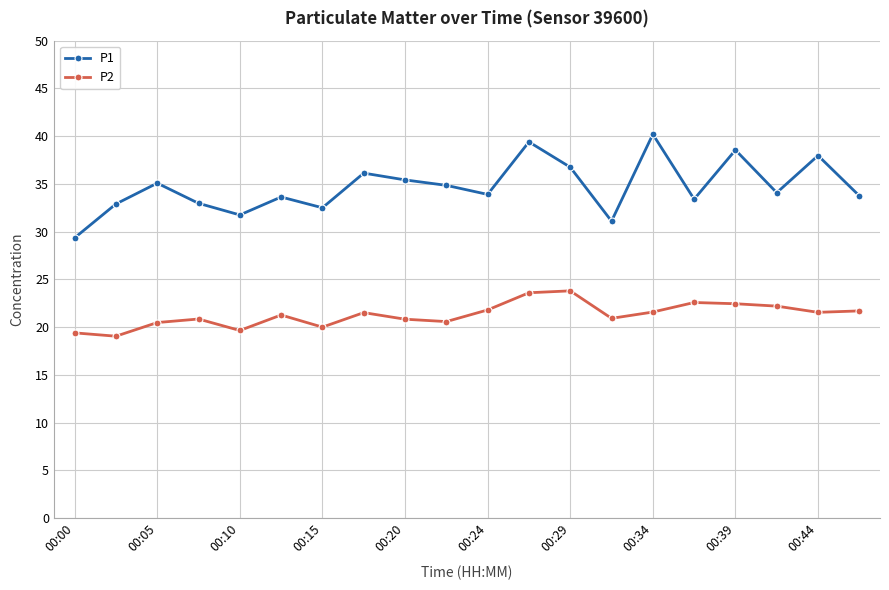

What is the value of the P2 point at the 1st from the left?

19.4